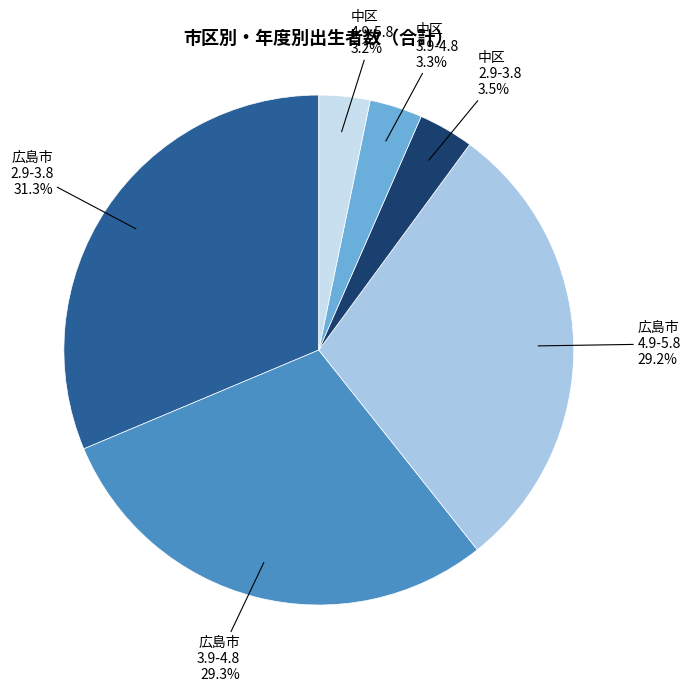

Is there any slice that represents more than half of the pie?

No